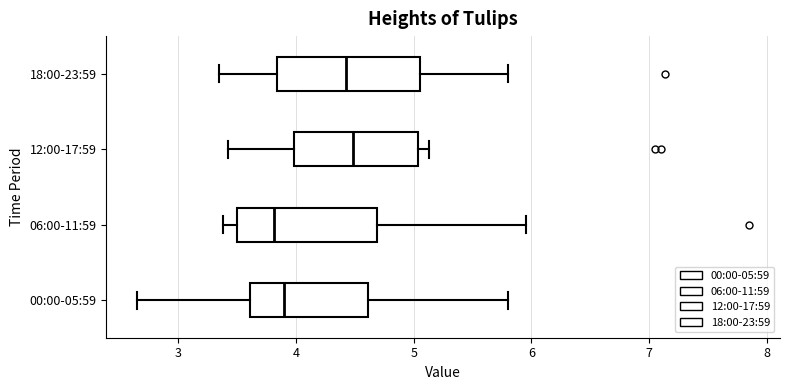

Reading bottom to top, transcribe this box plot: for each box, give where its median line is, the range the box spans, and where its two whiskers end, as read against the x-axis. The values are not printed on the chart, so give them approximately, as read against the axis.

00:00-05:59: median 3.9, box 3.6 to 4.6, whiskers 2.7 to 5.8
06:00-11:59: median 3.8, box 3.5 to 4.7, whiskers 3.4 to 6.0
12:00-17:59: median 4.5, box 4.0 to 5.0, whiskers 3.4 to 5.1
18:00-23:59: median 4.4, box 3.8 to 5.1, whiskers 3.4 to 5.8